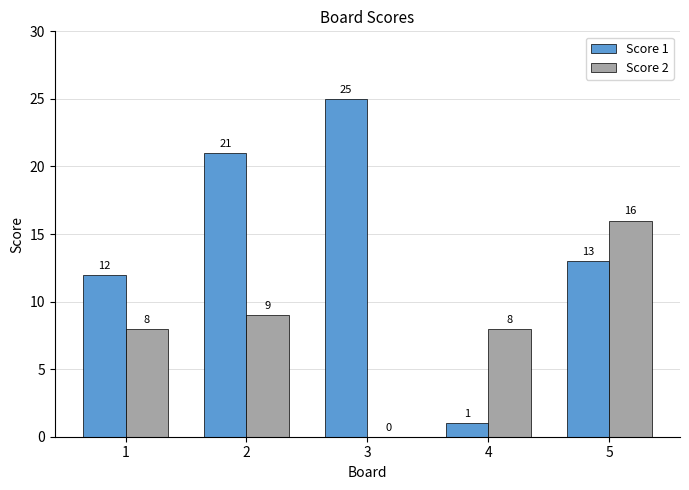

At which category is the sum across all series the highest?

2